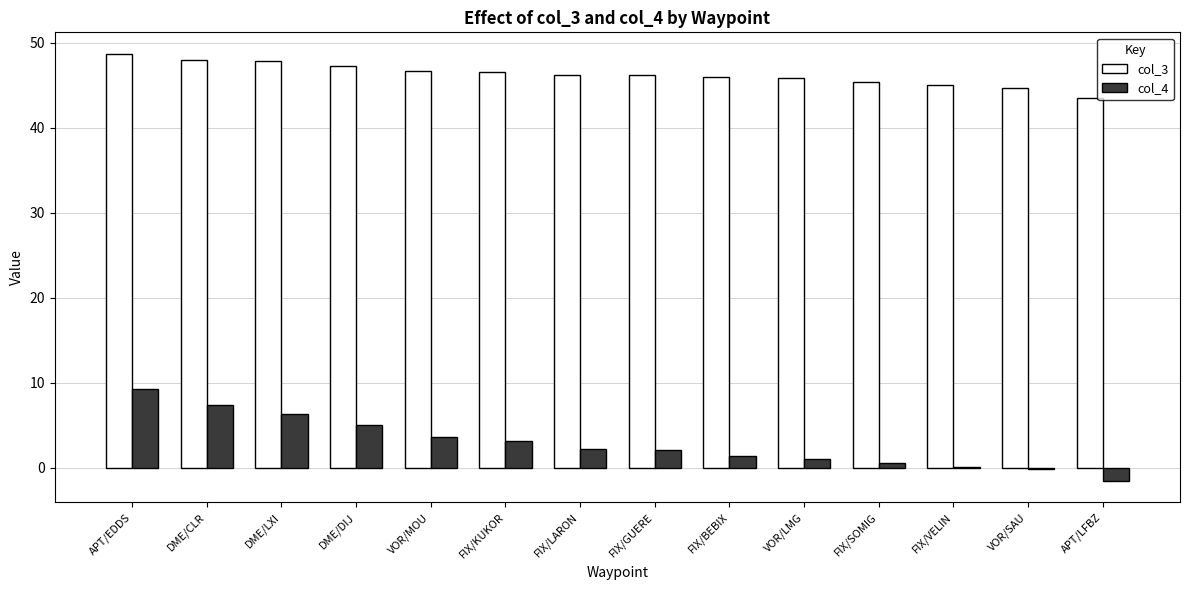

What is the sum of all col_4 values?

40.6